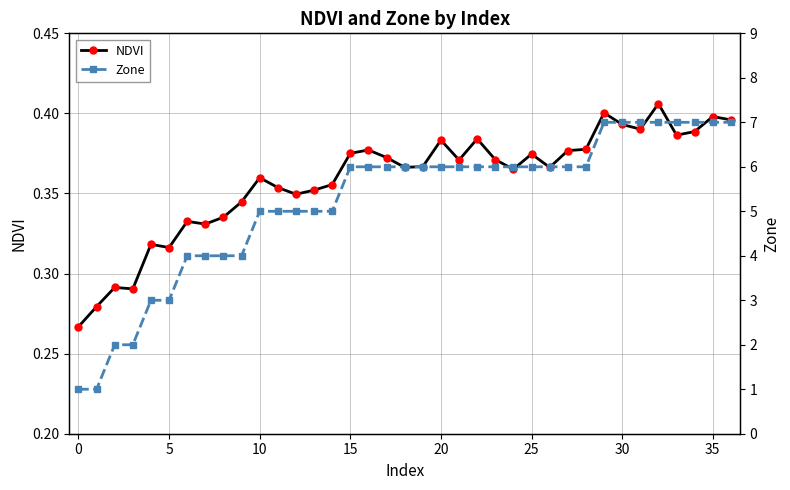

Which series has the largest range (max minus min)?

Zone